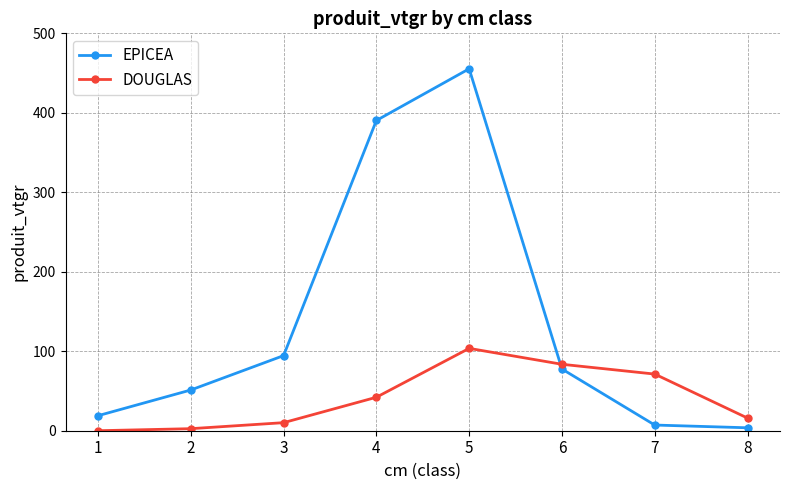

What is the spread (max minus min) of values at 5?

351.8